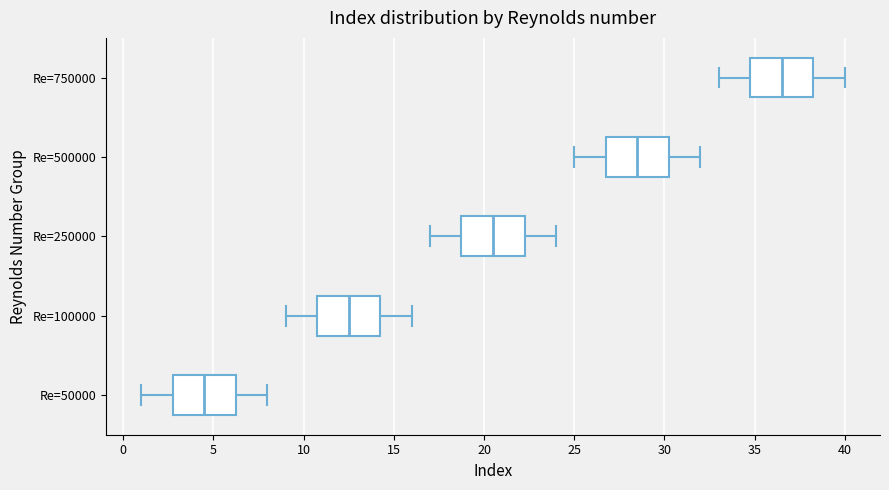

Which box's median line is the furthest to the left?

Re=50000